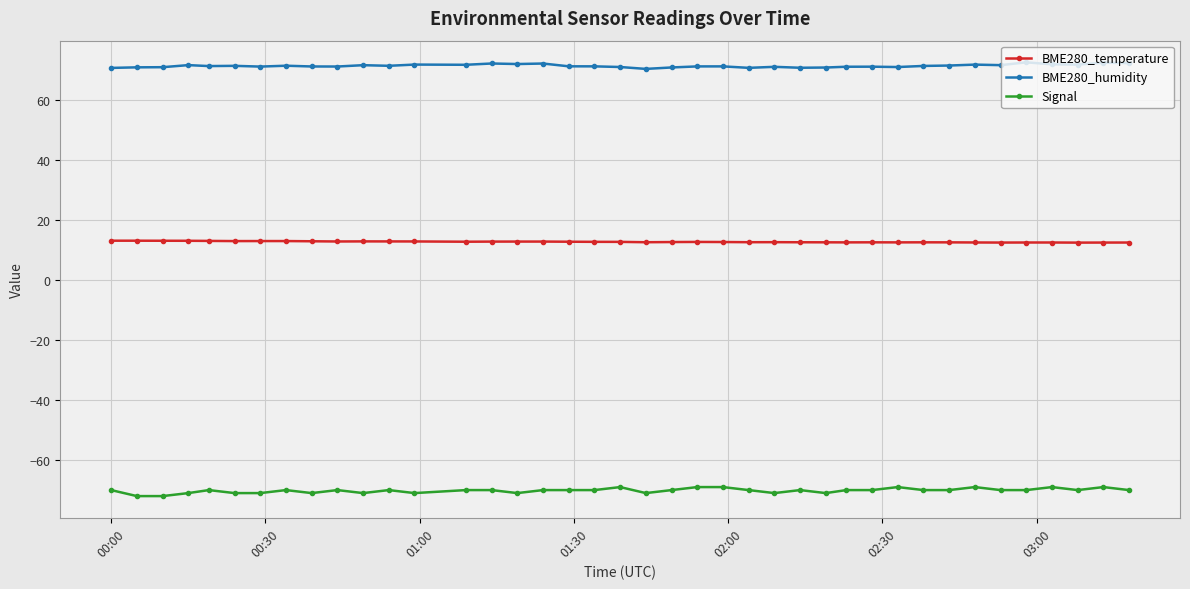

Which series has the largest total across all categories?

BME280_humidity